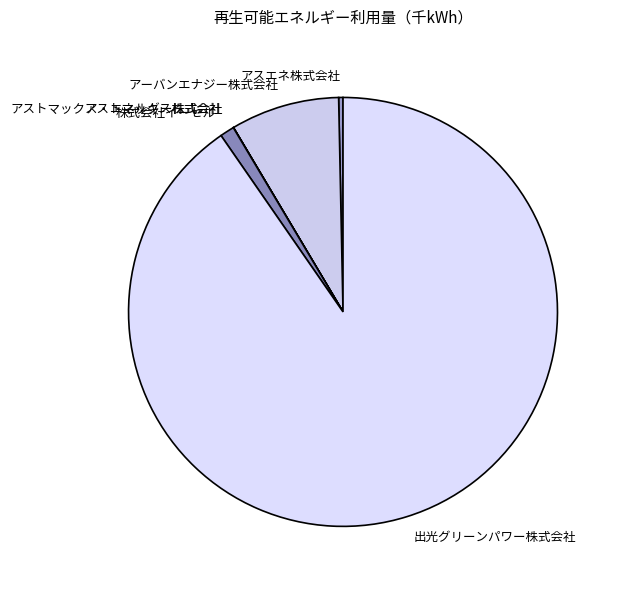

Combined, do アーバンエナジー株式会社 and 株式会社イーセル account for over 50%?

No